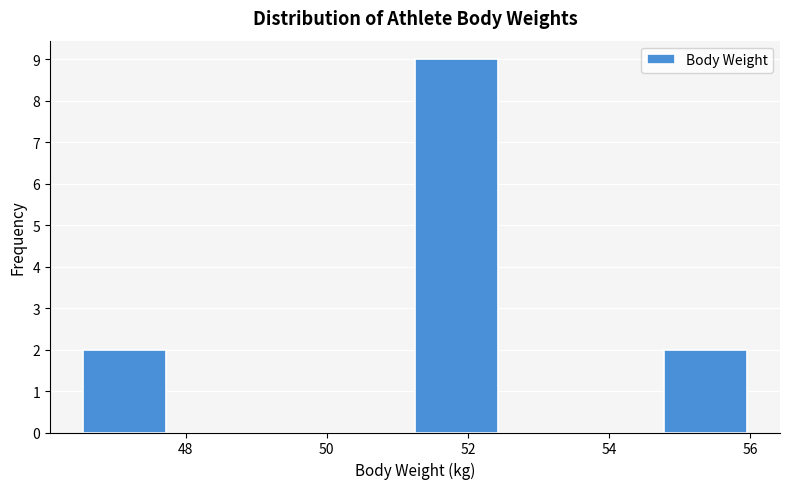

What is the height of the bar covering 51.2 to 52.4 on the x-axis? Neither the bar edges nor the heights are printed on the chart, so give them approximately, as read against the axes.

9